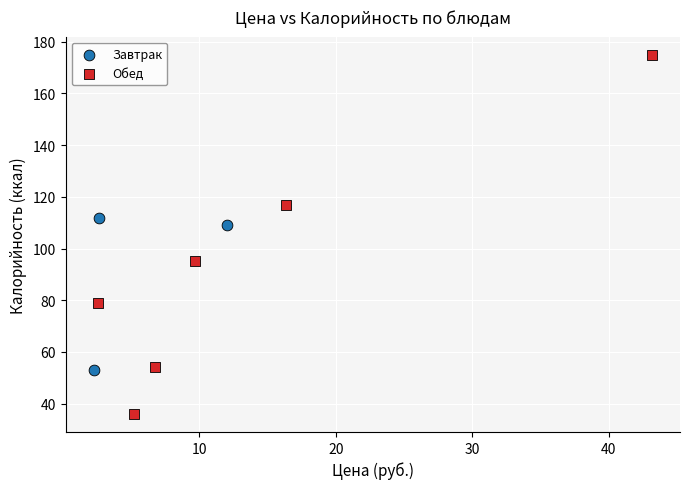

Which series reaches the maximum Y coordinate?

Обед